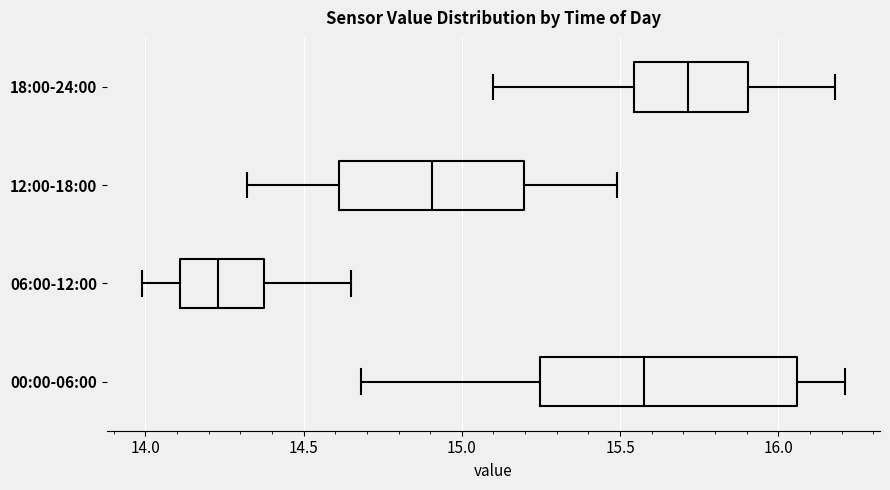

Where is the left edge of the box for 12:00-18:00 on the x-axis? The values are not printed on the chart, so give them approximately, as read against the axis.

14.60